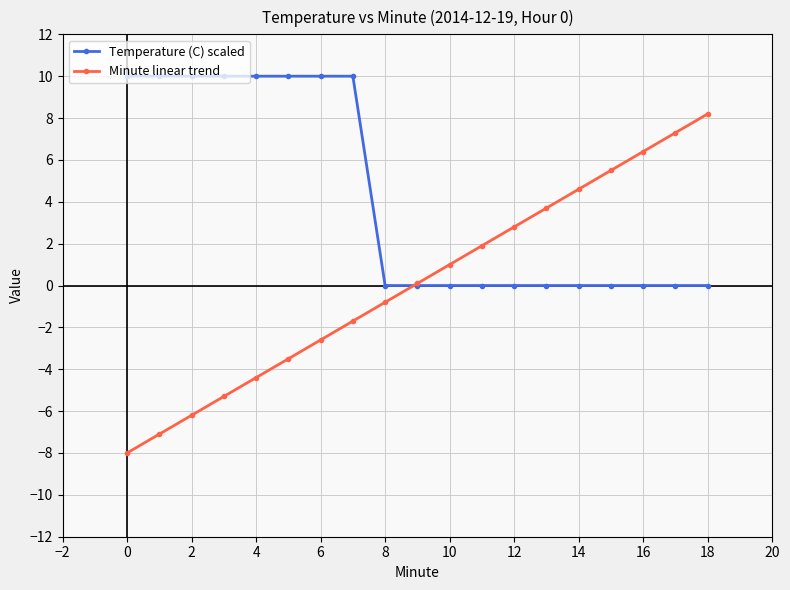

What are all the series names shown in the legend?

Temperature (C) scaled, Minute linear trend